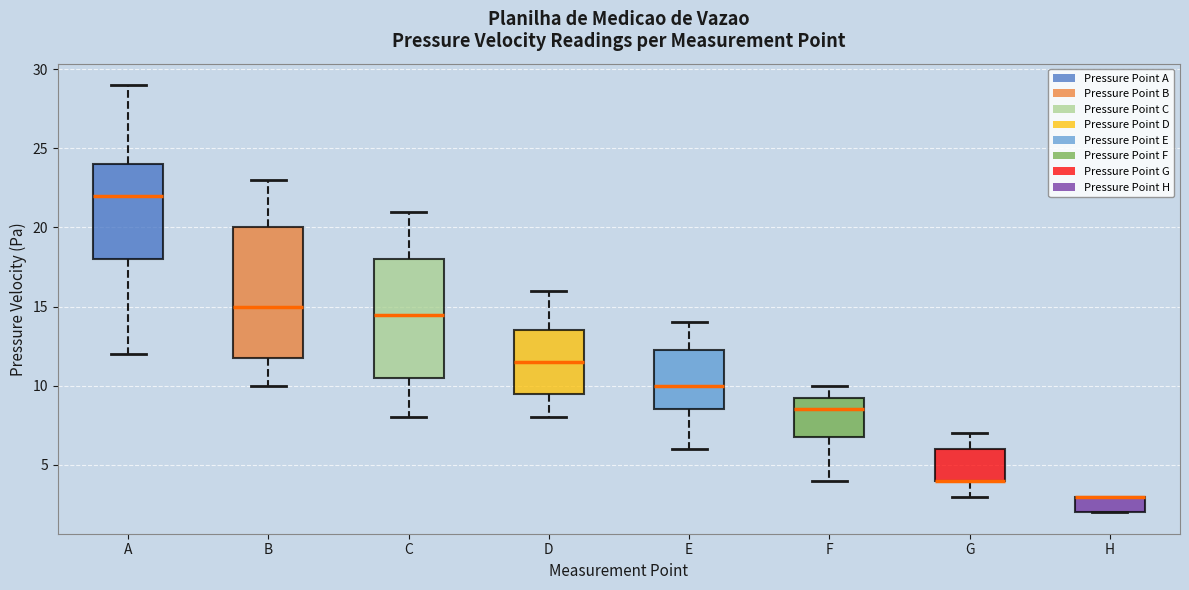

Where is the lower edge of the box for C on the y-axis? The values are not printed on the chart, so give them approximately, as read against the axis.

10.5